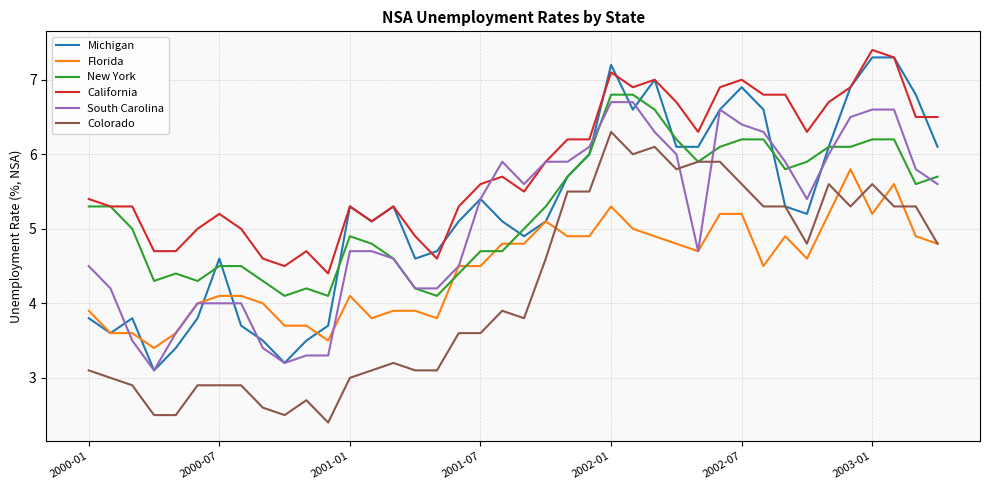

True or false: Michigan and Florida cross at least once.

True